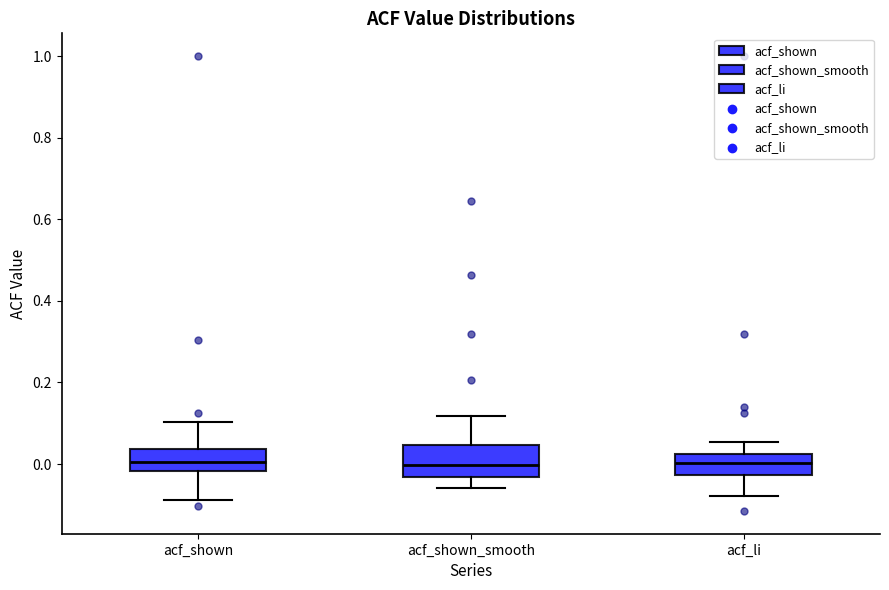

Comparing the boxes themselves (not the whiskers), which one is the tallest?

acf_shown_smooth